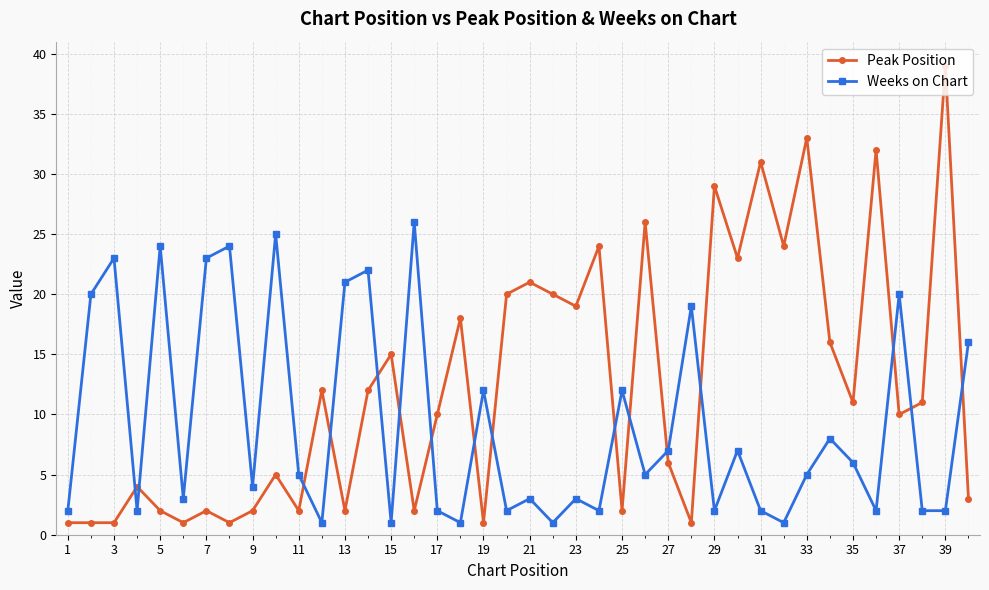

What is the greatest value displayed?

39